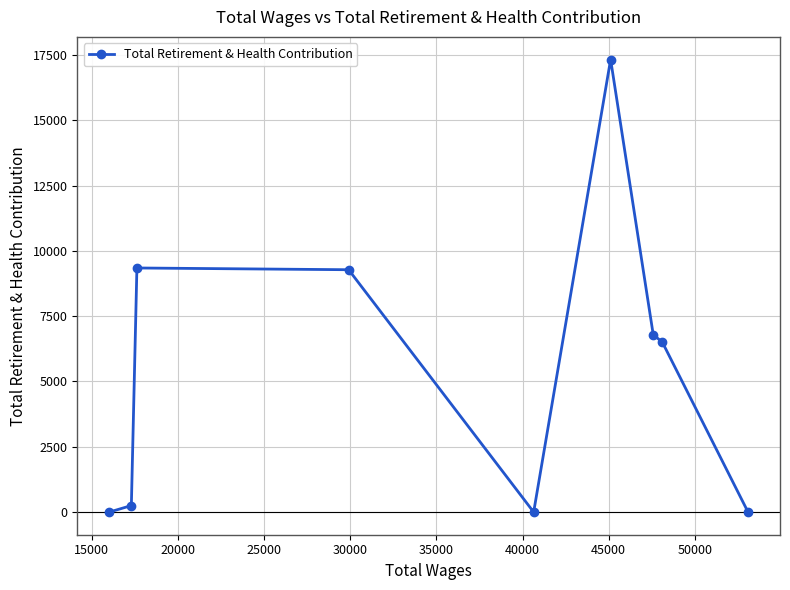

Count the number of categories in the chart.

9